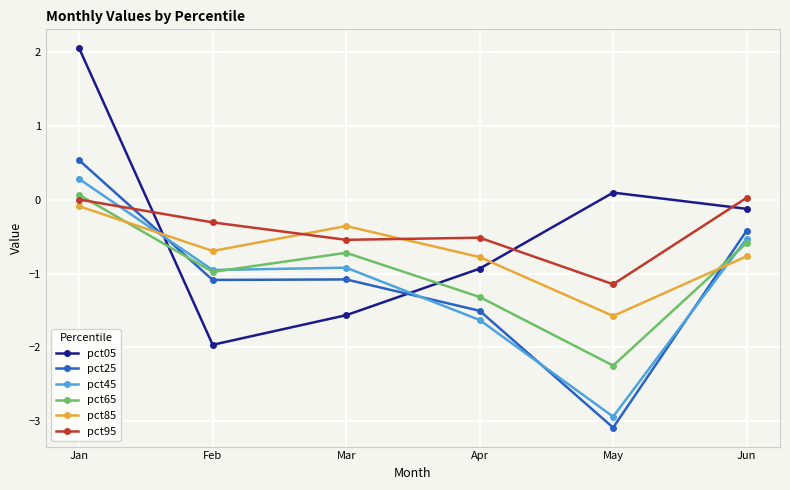

At which label is pct85 closest to 0?

Jan